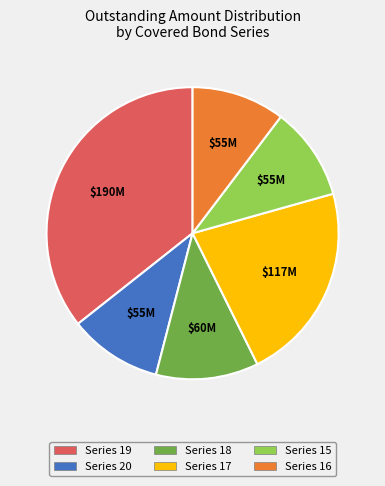

Which slice is the largest?

Series 19